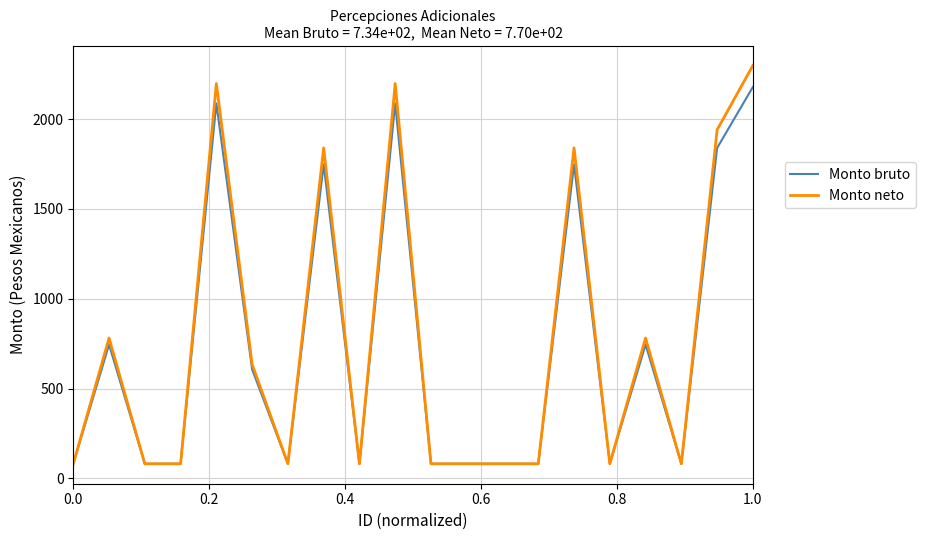

How many categories are shown in the chart?

20